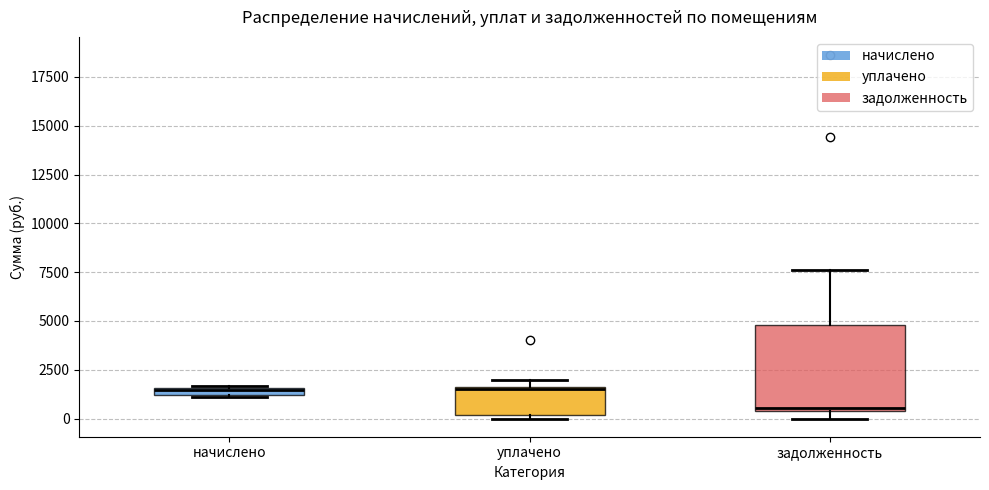

Comparing the boxes themselves (not the whiskers), which one is the tallest?

задолженность